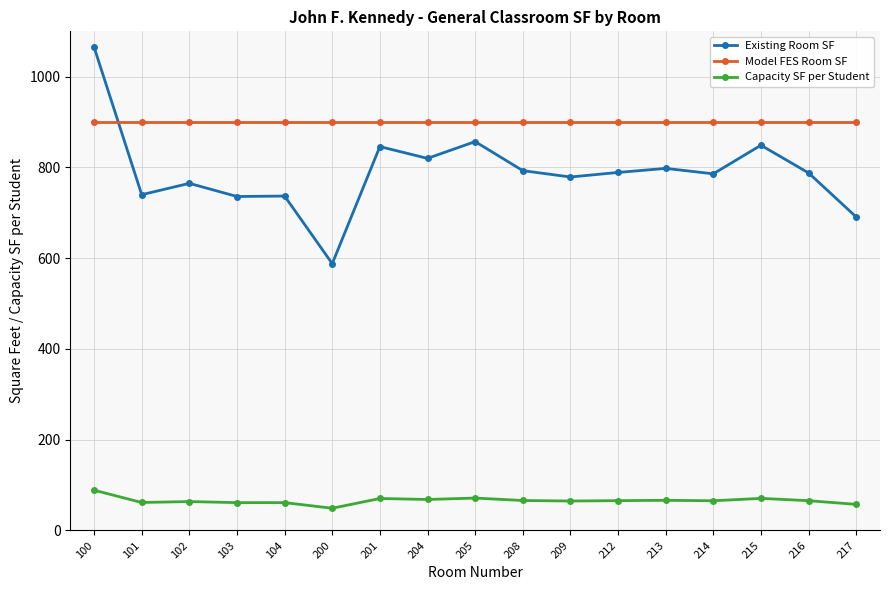

What is the average value of the Model FES Room SF series?

900.0